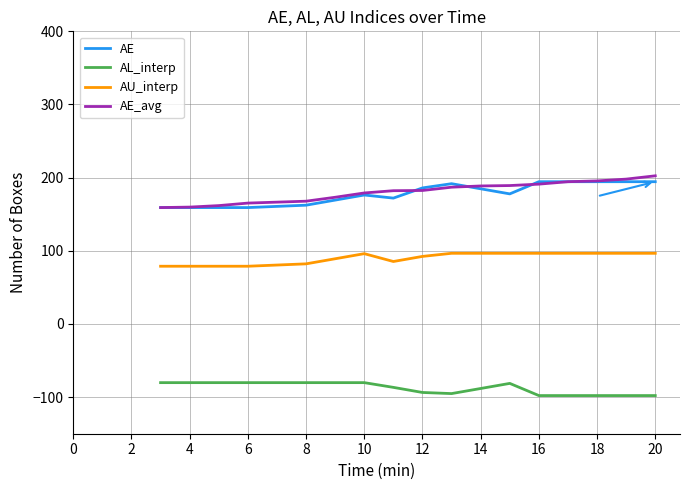

True or false: AL_interp and AE_avg cross at least once.

False